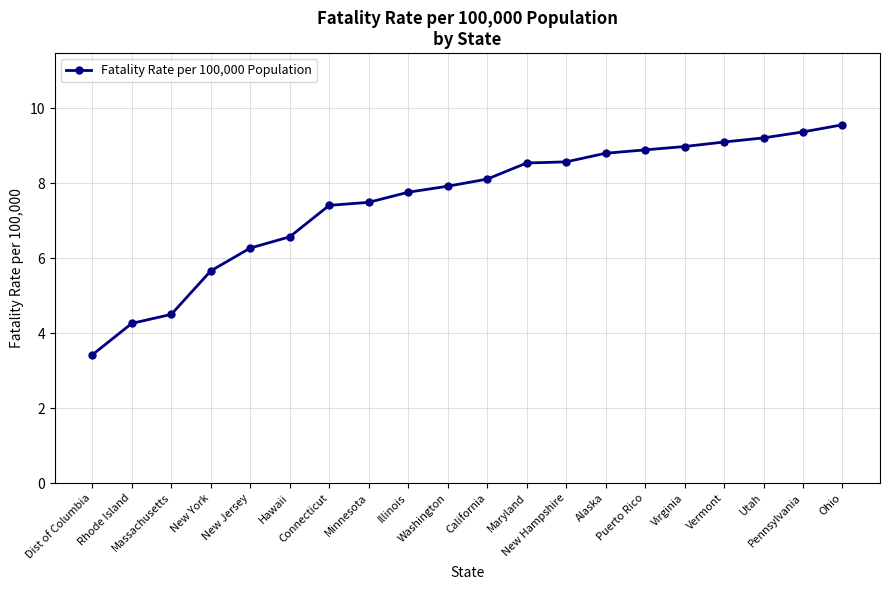

Where does the data first go above 8?

California